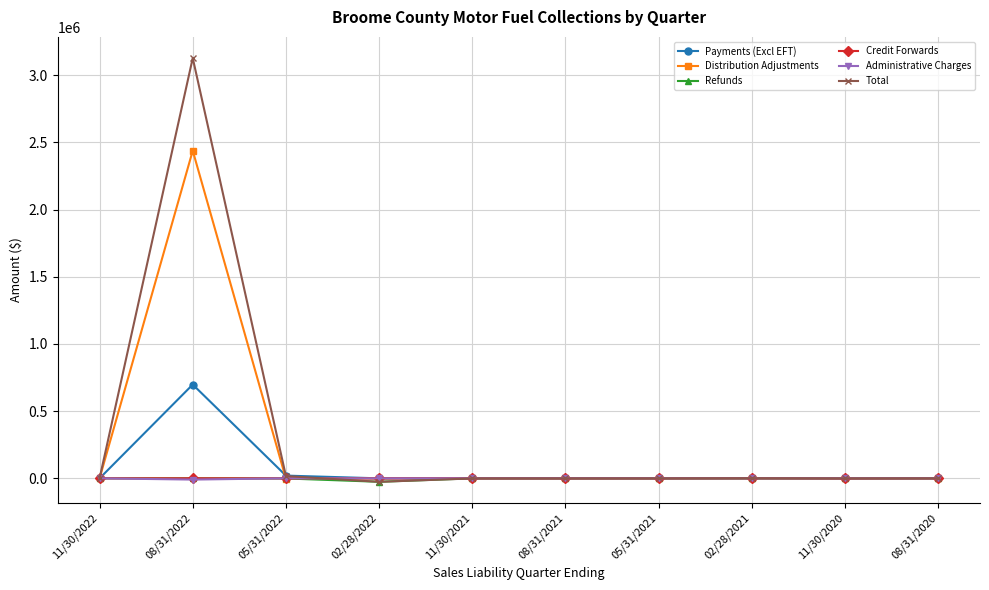

Where do Administrative Charges and Refunds first cross each other?

08/31/2022 and 05/31/2022